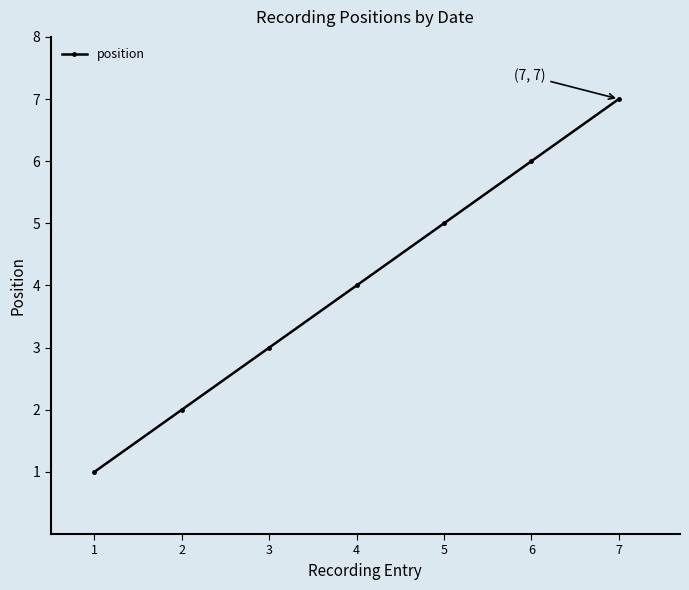

How many lines are shown in the chart?

1